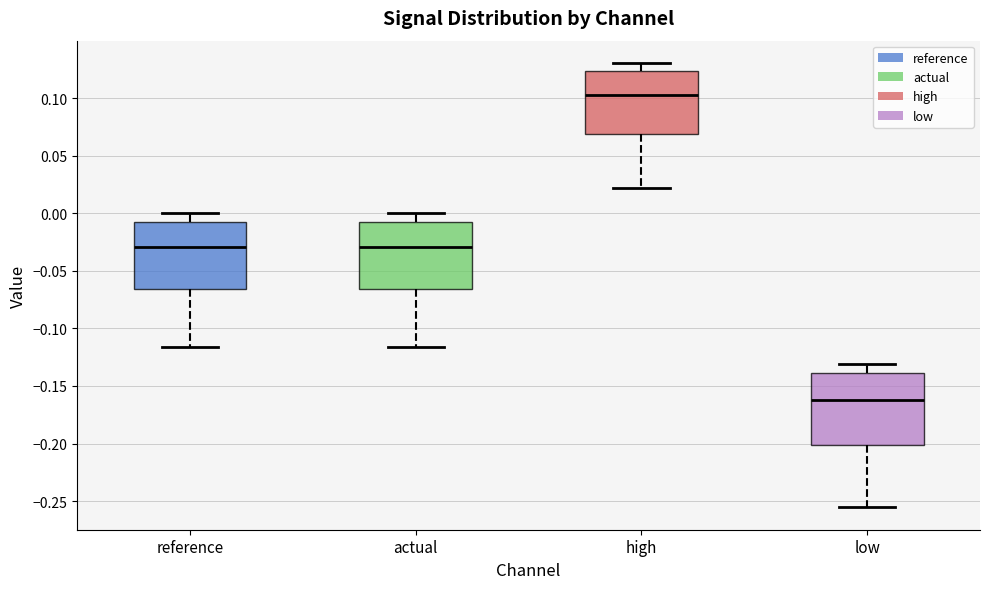

Reading left to right, transcribe this box plot: for each box, give where its median line is, the range the box spans, and where its two whiskers end, as read against the y-axis. The values are not printed on the chart, so give them approximately, as read against the axis.

reference: median -0.030, box -0.065 to -0.010, whiskers -0.115 to 0.000
actual: median -0.030, box -0.065 to -0.010, whiskers -0.115 to 0.000
high: median 0.105, box 0.070 to 0.125, whiskers 0.020 to 0.130
low: median -0.160, box -0.200 to -0.140, whiskers -0.255 to -0.130